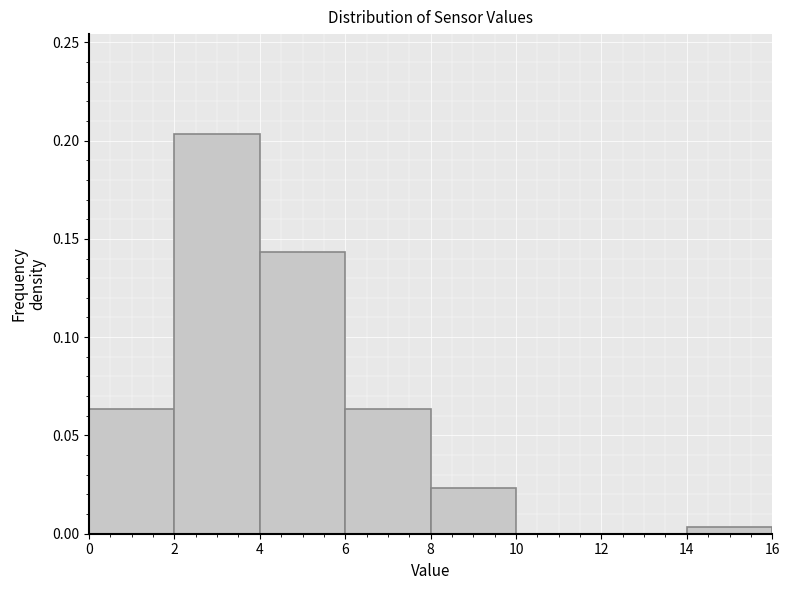

Reading left to right, transcribe this chart: for each bar, give the range it covers on the x-axis and its height. The values are not printed on the chart, so give them approximately, as read against the axis.

0 to 2: 0.065
2 to 4: 0.205
4 to 6: 0.145
6 to 8: 0.065
8 to 10: 0.025
10 to 12: 0
12 to 14: 0
14 to 16: under 0.005